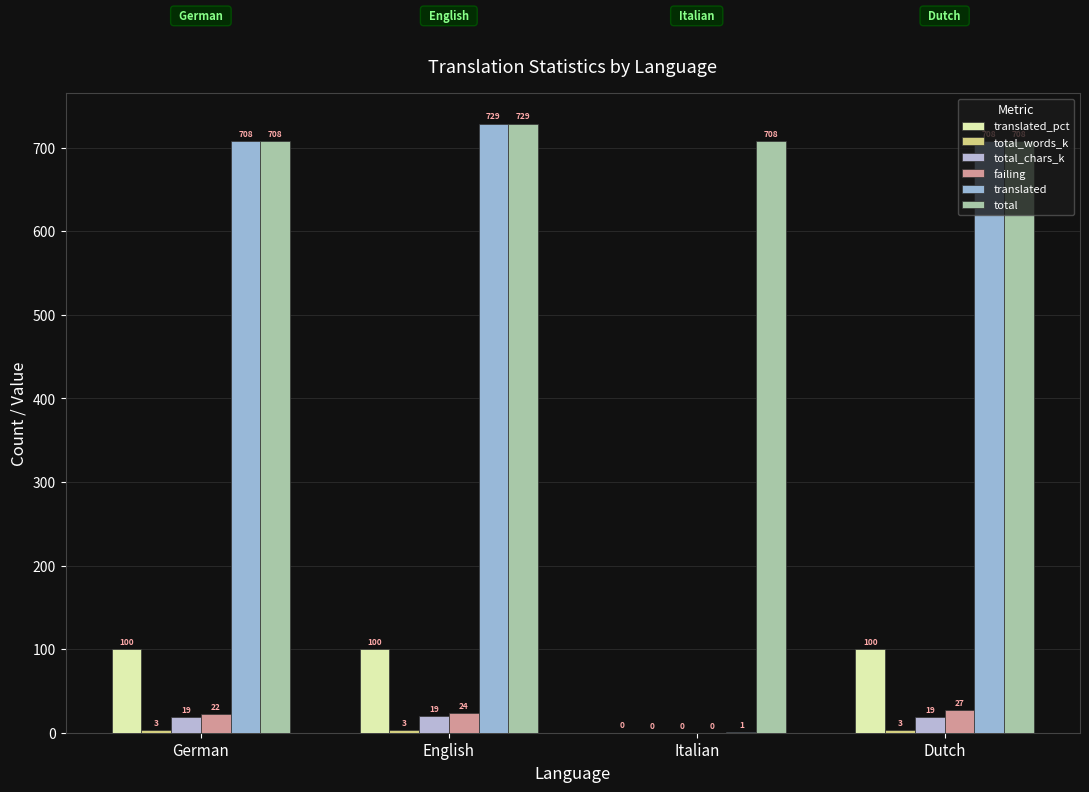

Reading left to right, extract all data points from this chart.

translated_pct: 100.0	100.0	0.1	100.0
total_words_k: 3.1	3.2	0.0	3.1
total_chars_k: 18.9	19.5	0.0	18.9
failing: 22.0	24.0	0.0	27.0
translated: 708.0	729.0	1.0	708.0
total: 708.0	729.0	708.0	708.0